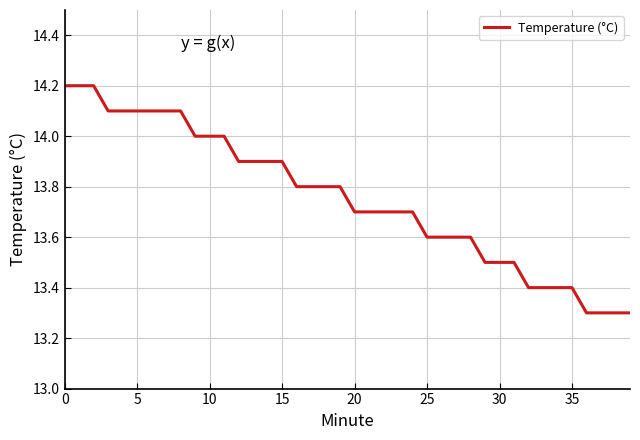

Count the values in the range 13 to 14.

31